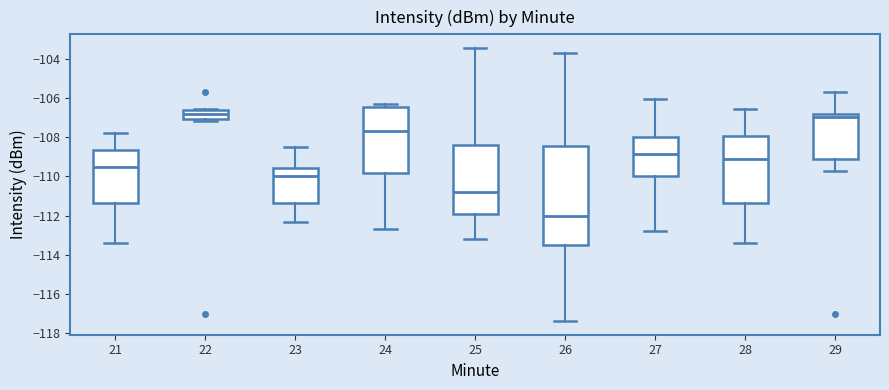

Where does the upper whisker of the box at x = 21 end on the y-axis? The values are not printed on the chart, so give them approximately, as read against the axis.

-107.8